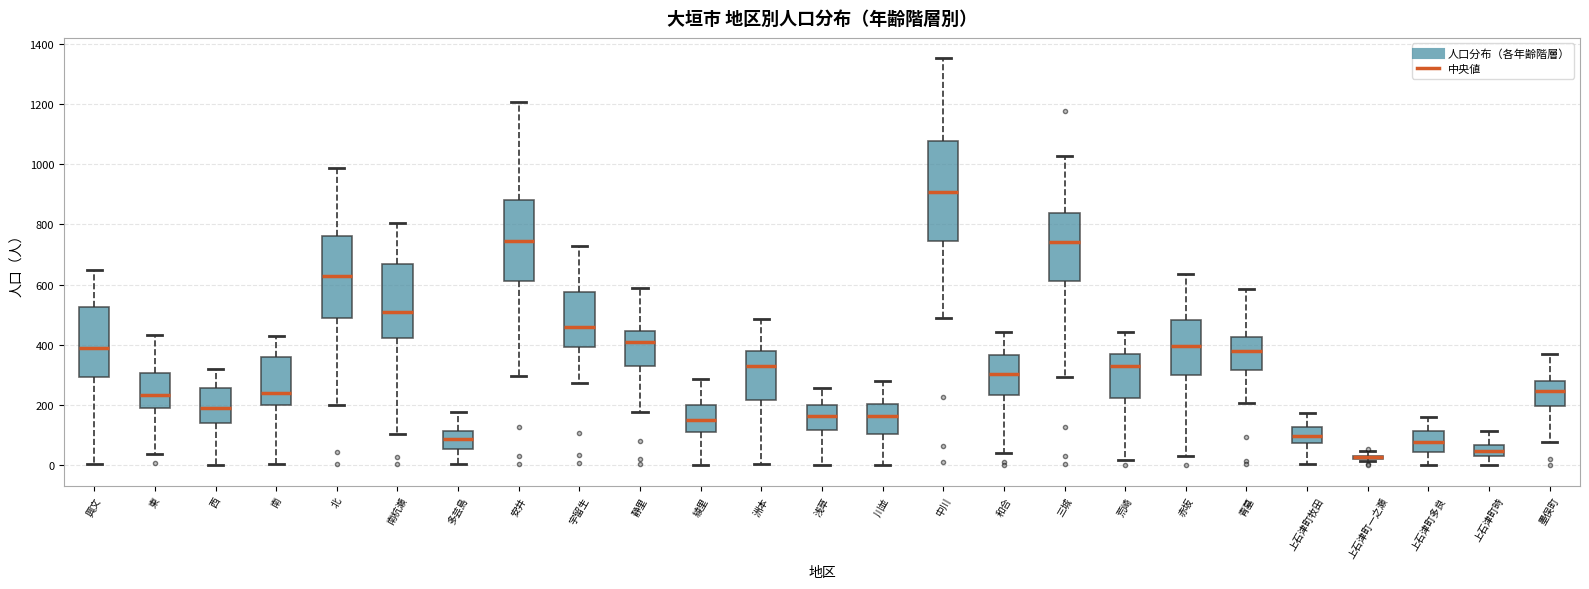

Which box is the tallest, from its lower edge to its upper edge?

中川